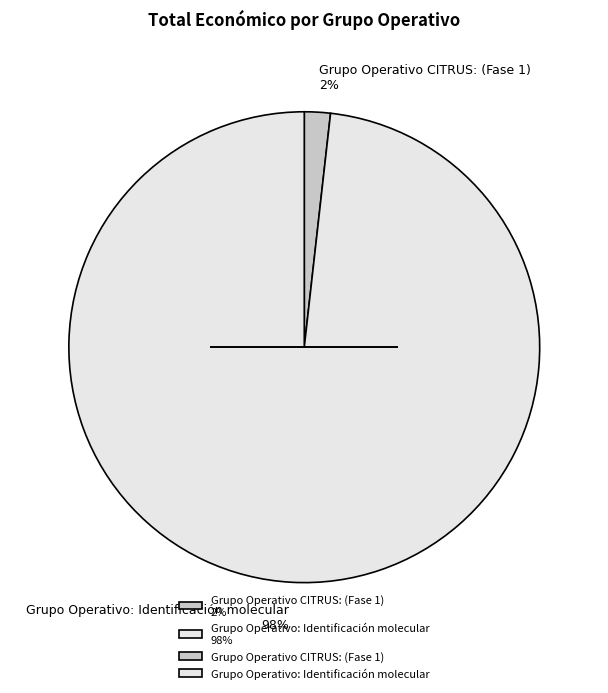

Rank the categories by value from lowest to highest.

Grupo Operativo CITRUS: (Fase 1), Grupo Operativo: Identificación molecular